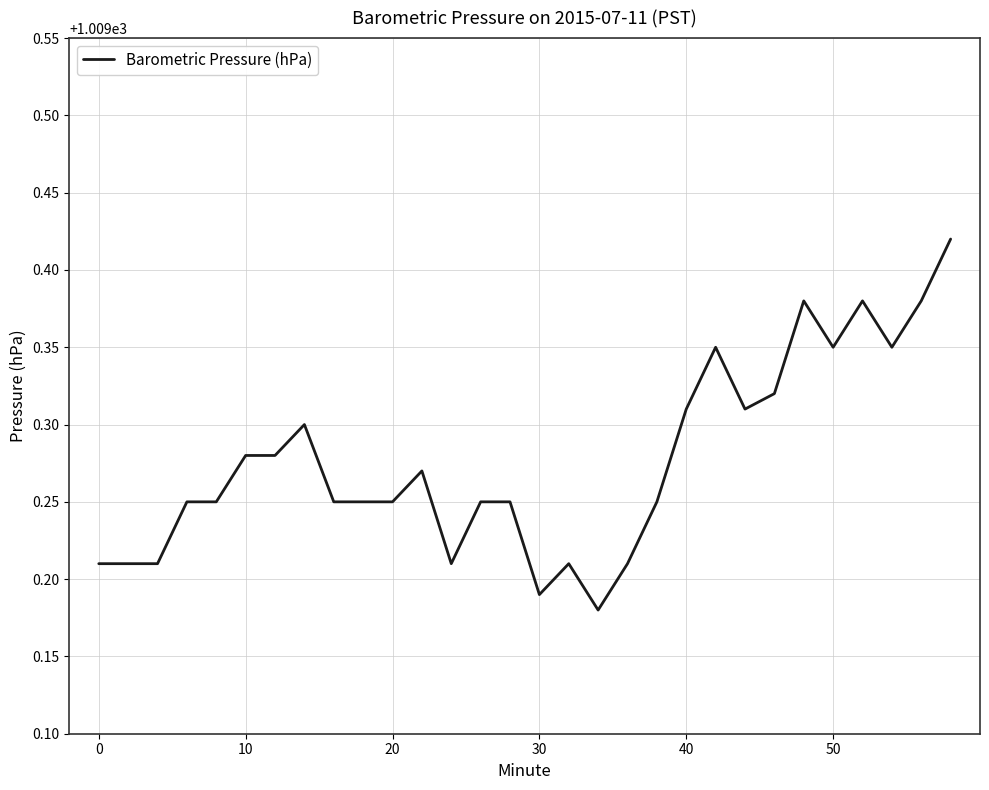

Is this an area chart (filled region under the line)?

No